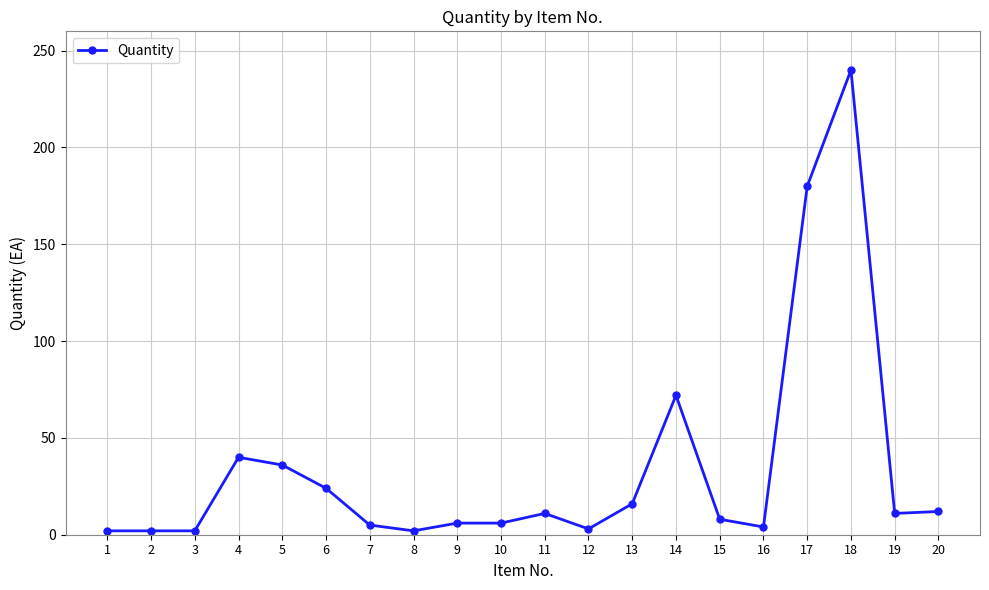

What is the greatest value displayed?

240